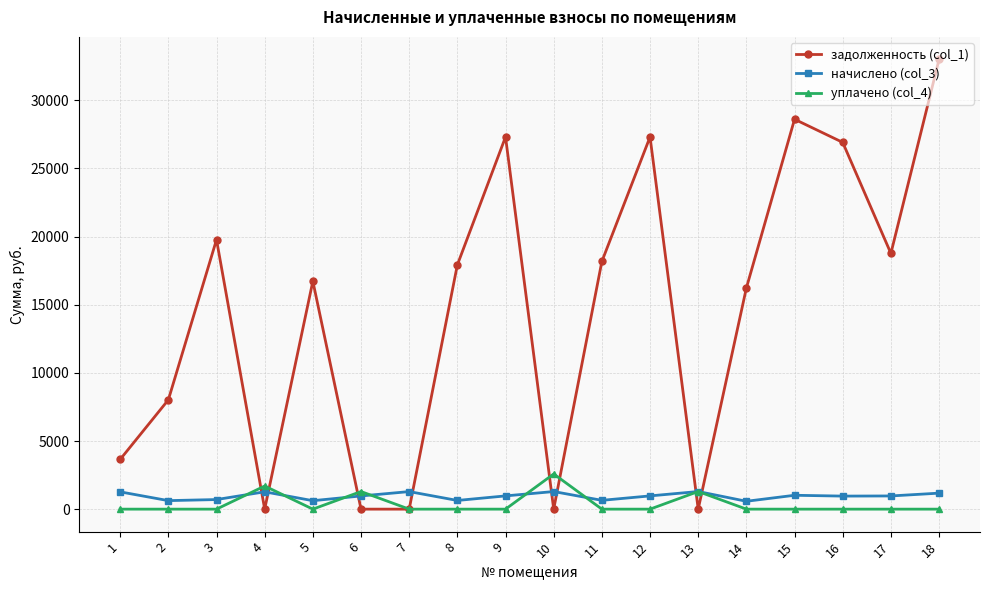

Which series has the largest range (max minus min)?

задолженность (col_1)